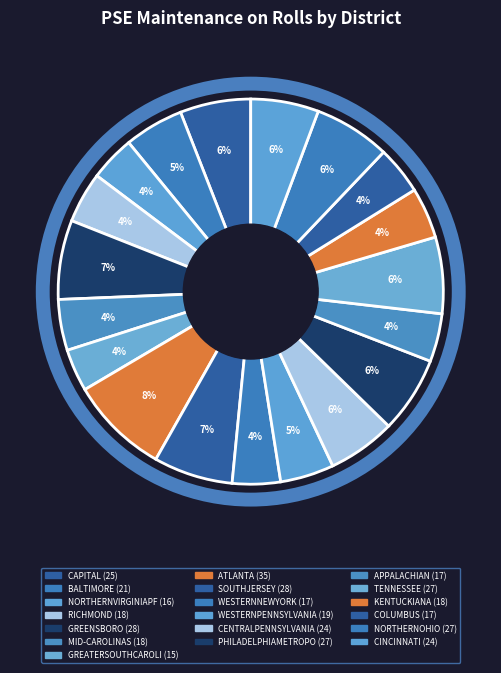

Does TENNESSEE represent more than half of the total?

No